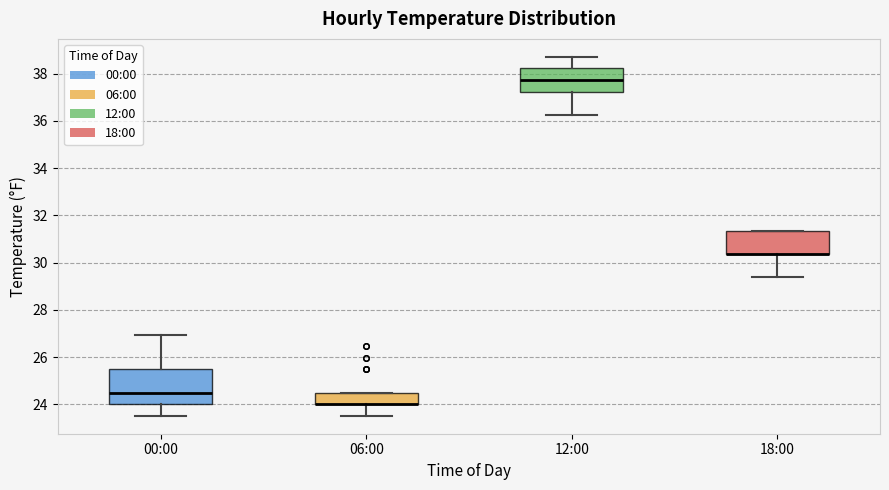

Reading left to right, transcribe this box plot: for each box, give where its median line is, the range the box spans, and where its two whiskers end, as read against the y-axis. The values are not printed on the chart, so give them approximately, as read against the axis.

00:00: median 24.6, box 24.0 to 25.4, whiskers 23.6 to 27.0
06:00: median 24.0 (drawn on the box's lower edge), box 24.0 to 24.6, whiskers 23.6 to 24.6
12:00: median 37.8, box 37.2 to 38.2, whiskers 36.2 to 38.8
18:00: median 30.4 (drawn on the box's lower edge), box 30.4 to 31.4, whiskers 29.4 to 31.4